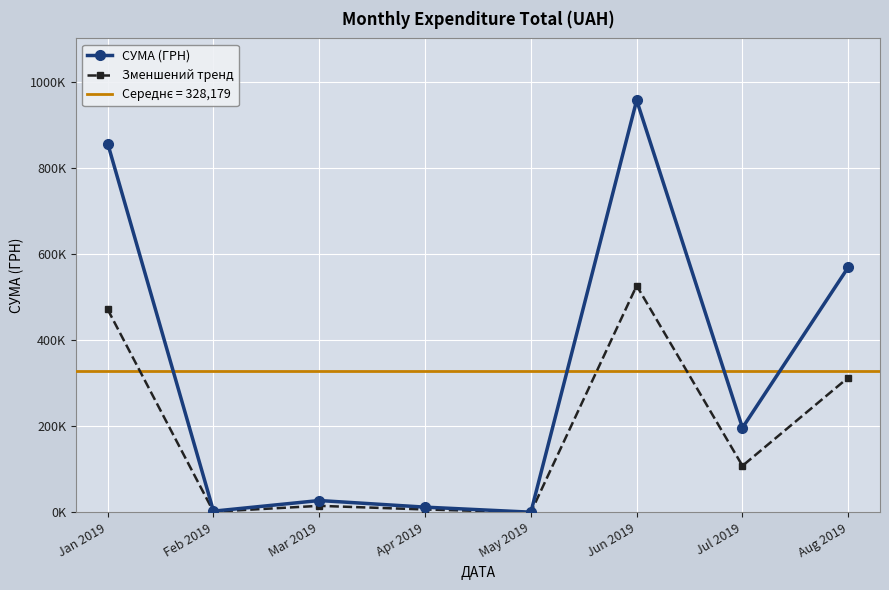

Reading left to right, transcribe all the data shown in this chart.

СУМА (ГРН): 857711.7	2750.0	27474.1	12088.0	372.5	958409.2	196649.2	569980.2
Зменшений тренд: 471741.4	1512.5	15110.7	6648.4	204.9	527125.1	108157.1	313489.1